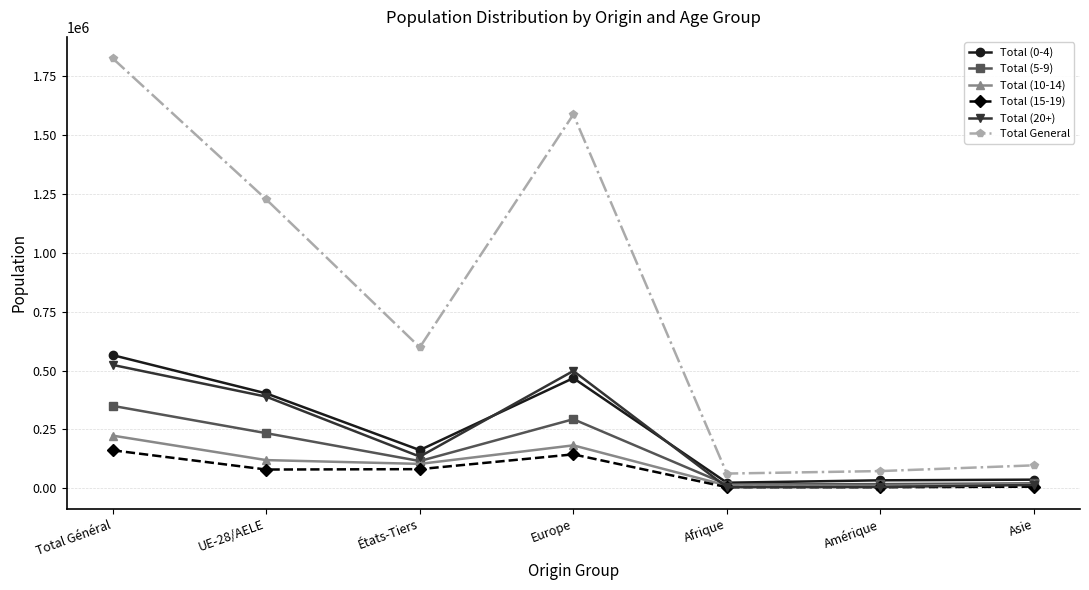

List the series in order of their peak value, lowest first.

Total (15-19), Total (10-14), Total (5-9), Total (20+), Total (0-4), Total General